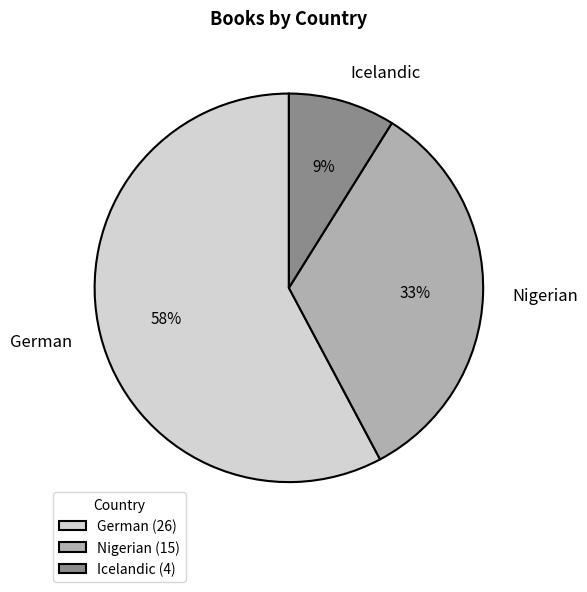

Which category has the biggest portion of the pie?

German